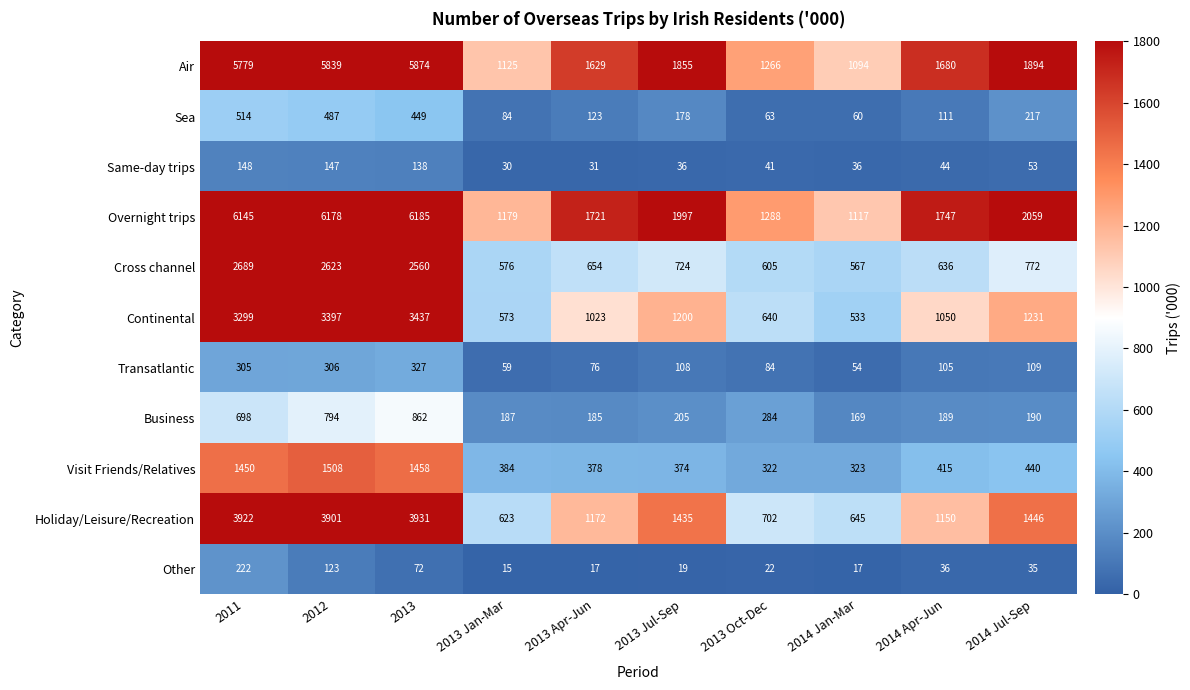

List the series in order of their peak value, highest first.

Overnight trips, Air, Holiday/Leisure/Recreation, Continental, Cross channel, Visit Friends/Relatives, Business, Sea, Transatlantic, Other, Same-day trips